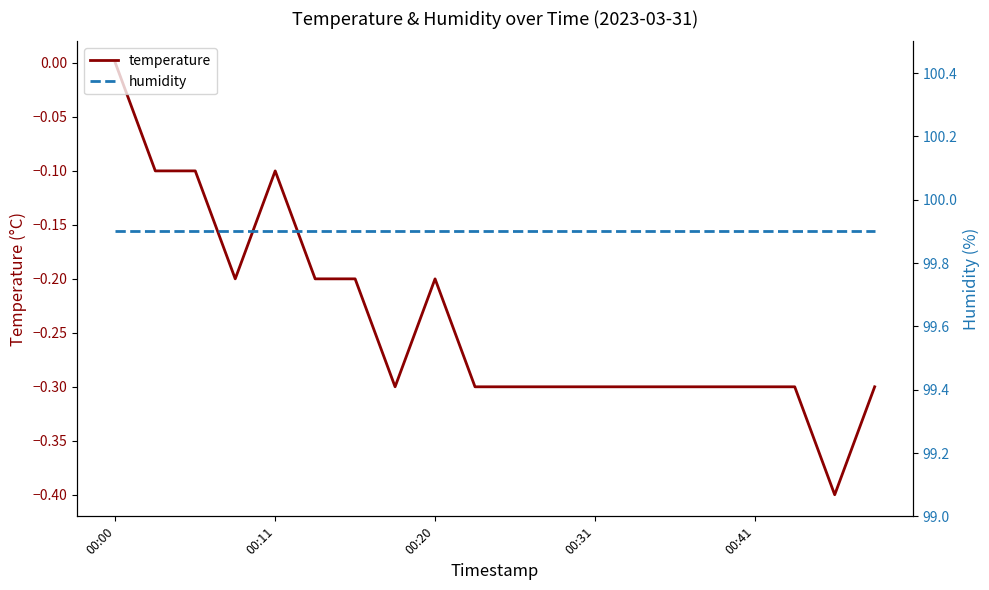

How many negative values does the temperature series have?

19